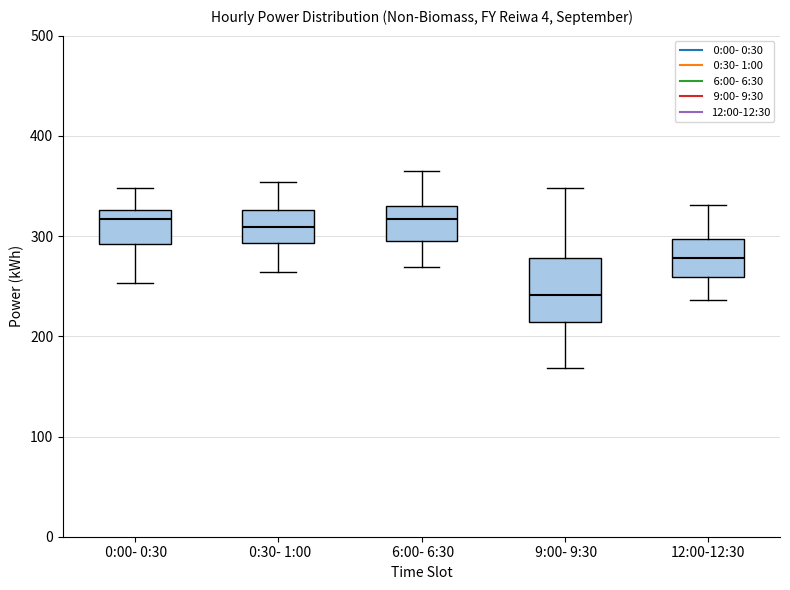

Reading left to right, read every box against the y-axis: the position of its median line, the range the box covers, and the ends of its whiskers. The values are not printed on the chart, so give them approximately, as read against the axis.

0:00- 0:30: median 320, box 290 to 330, whiskers 250 to 350
0:30- 1:00: median 310, box 290 to 330, whiskers 260 to 350
6:00- 6:30: median 320, box 290 to 330, whiskers 270 to 370
9:00- 9:30: median 240, box 210 to 280, whiskers 170 to 350
12:00-12:30: median 280, box 260 to 300, whiskers 240 to 330